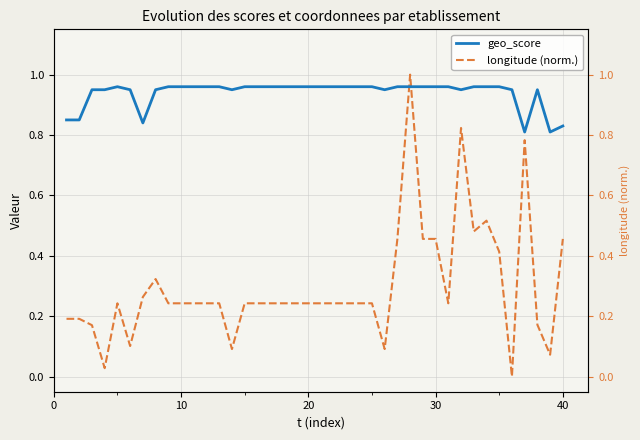

At how many categories does at least one series exceed 0?

40